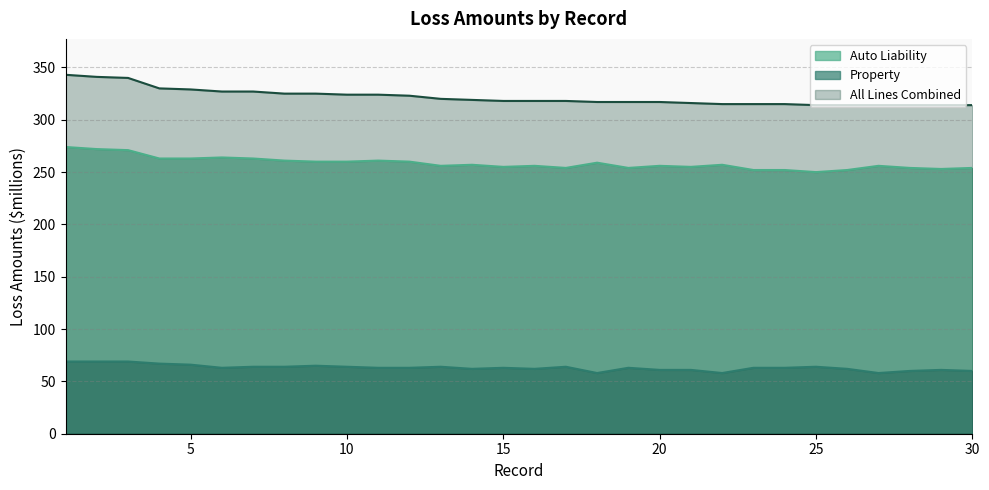

What are all the series names shown in the legend?

Auto Liability, Property, All Lines Combined